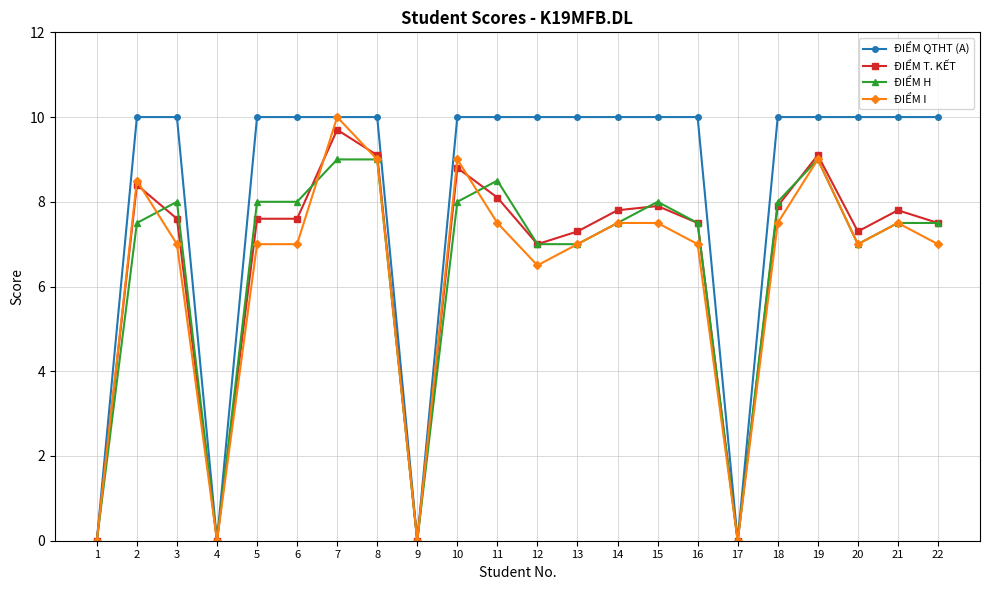

Is the value of ĐIỂM H at 6 greater than the value of ĐIỂM I at 11?

Yes